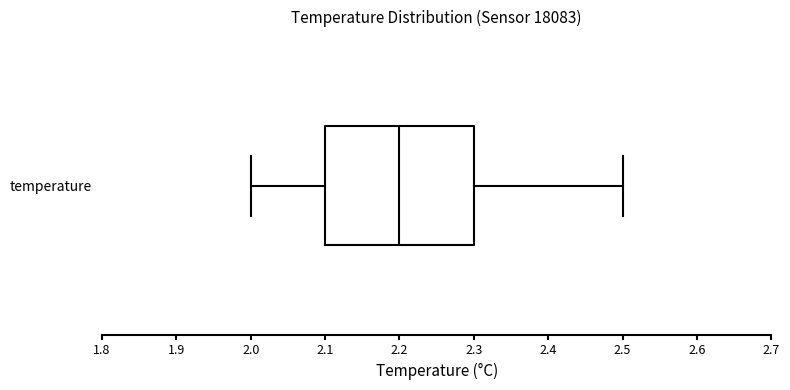

Where does the right whisker of the box for temperature end on the x-axis? The values are not printed on the chart, so give them approximately, as read against the axis.

2.5